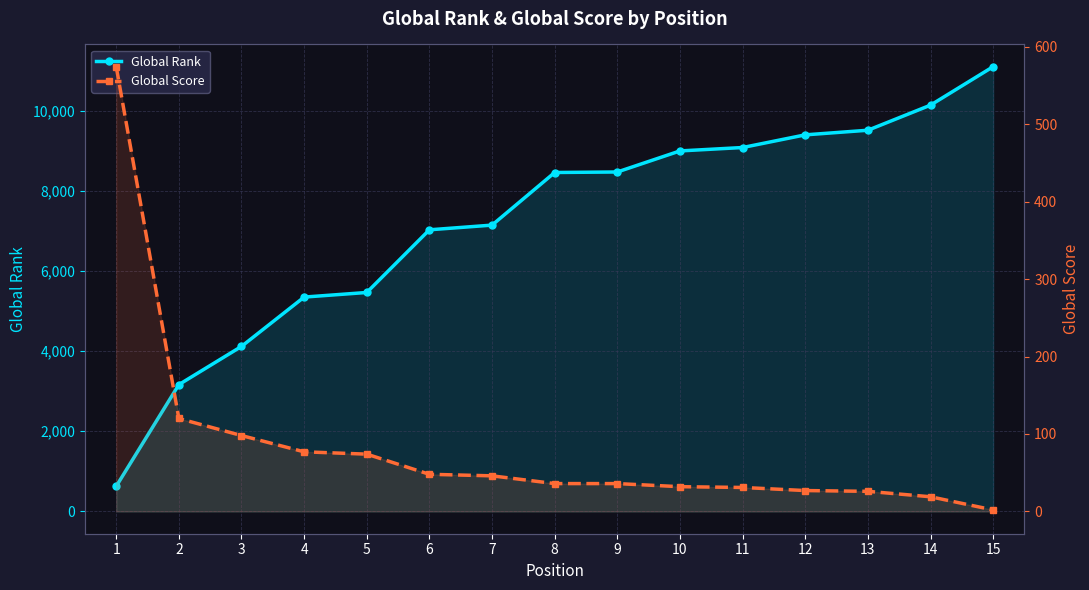

Which series has the largest range (max minus min)?

Global Rank